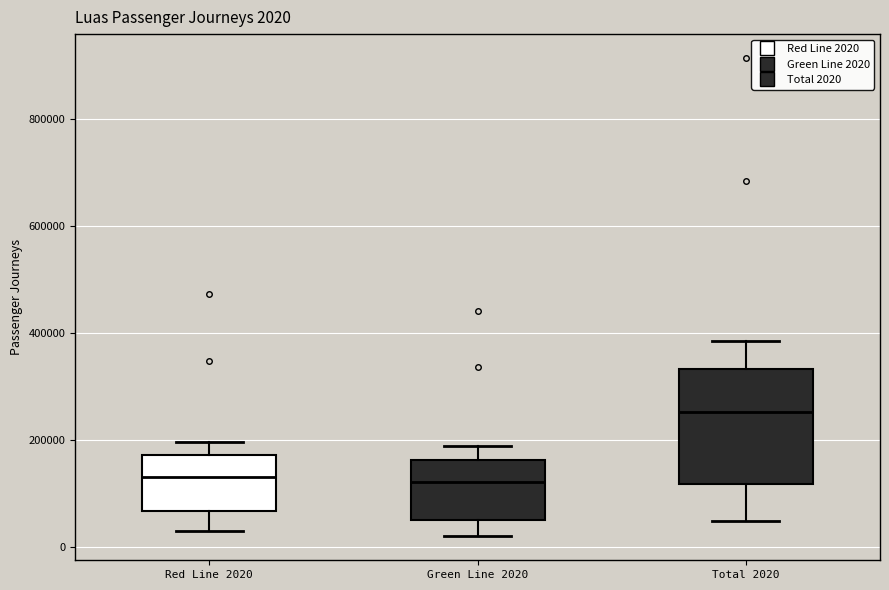

Which box has the highest median line?

Total 2020